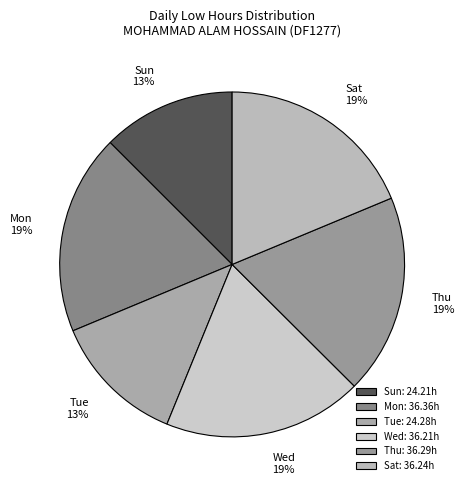

To the nearest percent, what portion does Sun represent?

13%